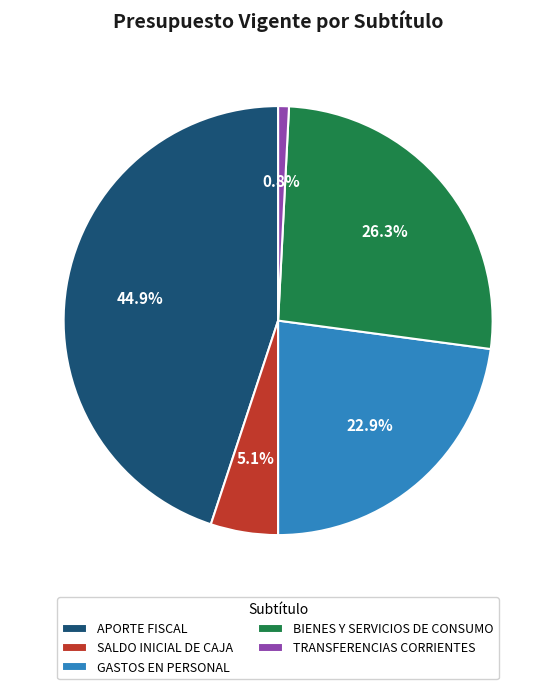

Does TRANSFERENCIAS CORRIENTES represent more than half of the total?

No